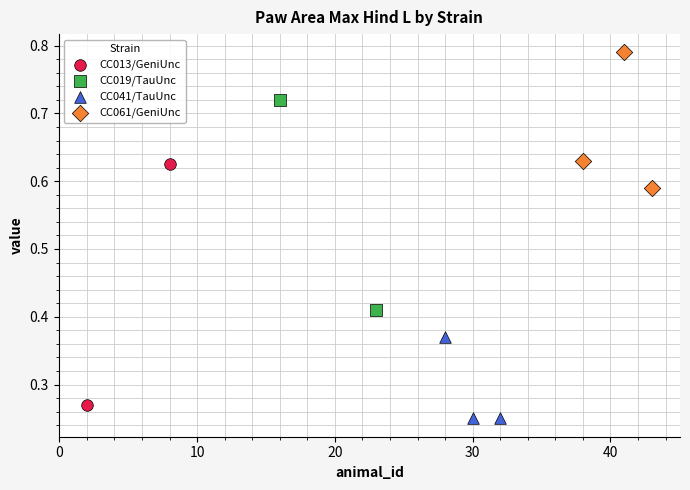

Which series reaches the maximum Y coordinate?

CC061/GeniUnc